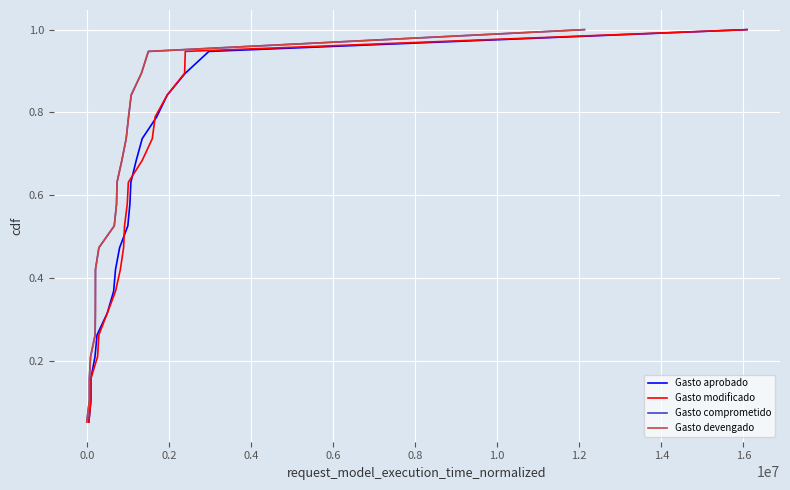

Does the chart display data point markers on the line(s)?

No